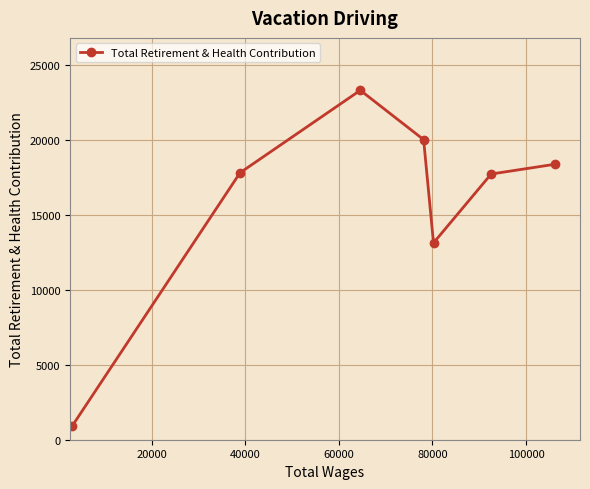

What is the average value?

15897